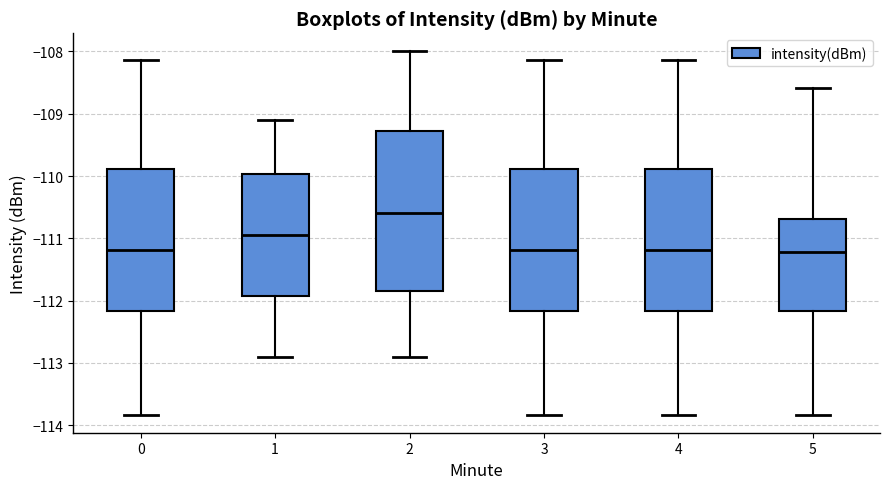

Reading left to right, transcribe this box plot: for each box, give where its median line is, the range the box spans, and where its two whiskers end, as read against the y-axis. The values are not printed on the chart, so give them approximately, as read against the axis.

0: median -111.2, box -112.2 to -109.9, whiskers -113.8 to -108.1
1: median -110.9, box -111.9 to -110.0, whiskers -112.9 to -109.1
2: median -110.6, box -111.8 to -109.3, whiskers -112.9 to -108.0
3: median -111.2, box -112.2 to -109.9, whiskers -113.8 to -108.1
4: median -111.2, box -112.2 to -109.9, whiskers -113.8 to -108.1
5: median -111.2, box -112.2 to -110.7, whiskers -113.8 to -108.6